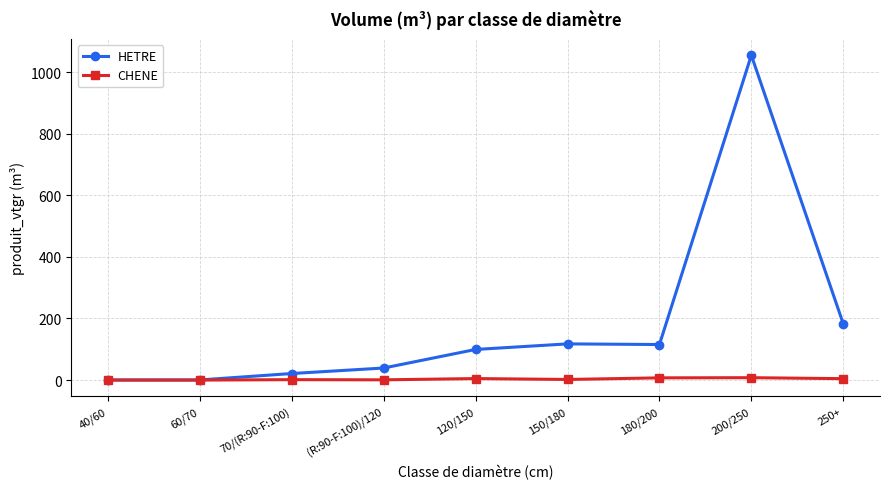

The CHENE series shows 0.0 at 60/70. True or false?

True